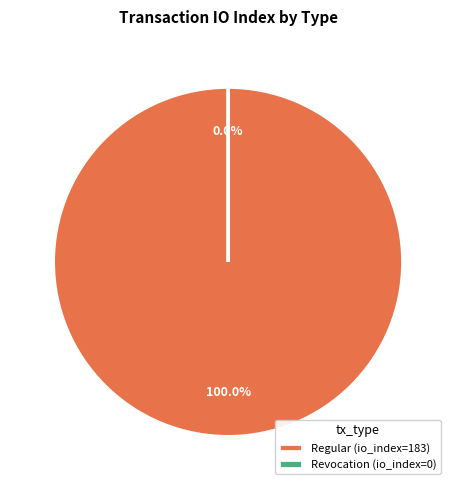

Is there a majority slice in this chart?

Yes